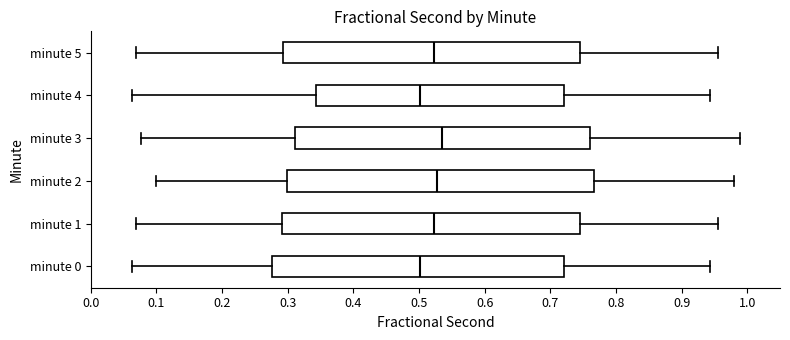

Comparing the boxes themselves (not the whiskers), which one is the widest?

minute 2